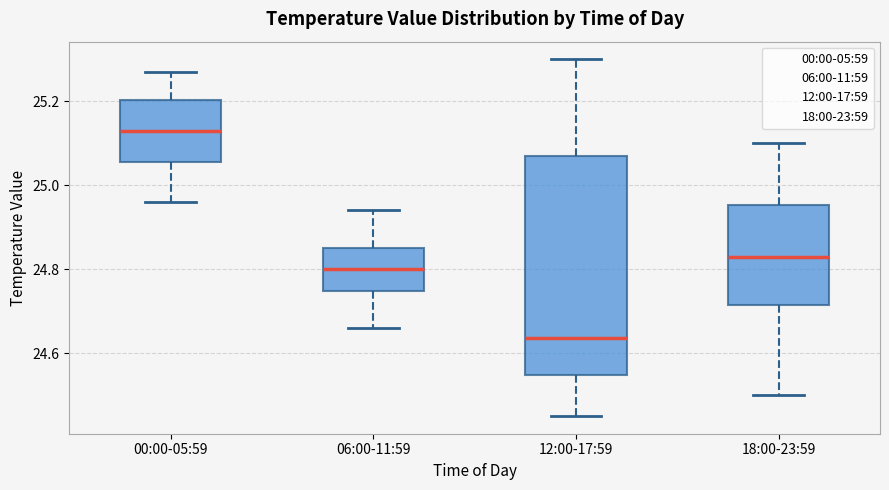

Reading left to right, read every box against the y-axis: the position of its median line, the range the box covers, and the ends of its whiskers. The values are not printed on the chart, so give them approximately, as read against the axis.

00:00-05:59: median 25.14, box 25.06 to 25.20, whiskers 24.96 to 25.28
06:00-11:59: median 24.80, box 24.74 to 24.86, whiskers 24.66 to 24.94
12:00-17:59: median 24.64, box 24.54 to 25.08, whiskers 24.46 to 25.30
18:00-23:59: median 24.84, box 24.72 to 24.96, whiskers 24.50 to 25.10